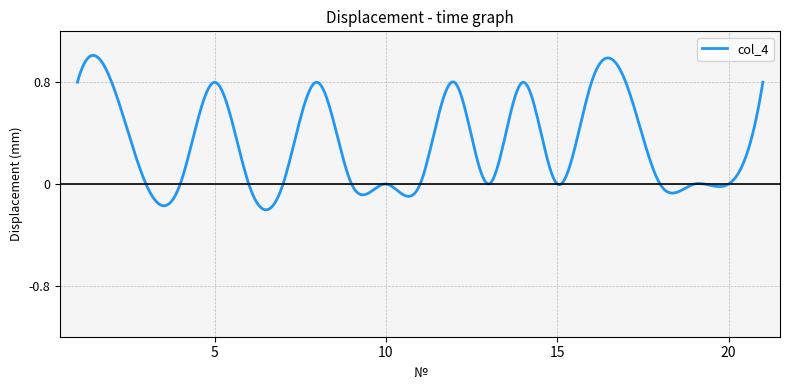

Does the chart have visible grid lines?

Yes